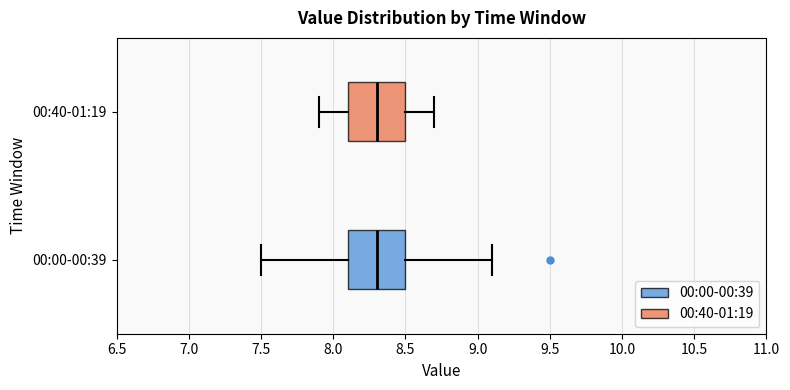

Reading bottom to top, transcribe this box plot: for each box, give where its median line is, the range the box spans, and where its two whiskers end, as read against the x-axis. The values are not printed on the chart, so give them approximately, as read against the axis.

00:00-00:39: median 8.3, box 8.1 to 8.5, whiskers 7.5 to 9.1
00:40-01:19: median 8.3, box 8.1 to 8.5, whiskers 7.9 to 8.7